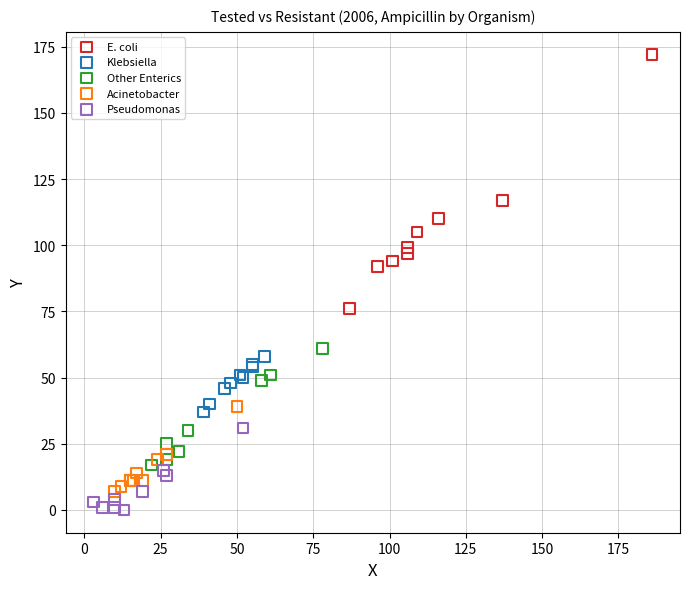

What are all the series names shown in the legend?

E. coli, Klebsiella, Other Enterics, Acinetobacter, Pseudomonas